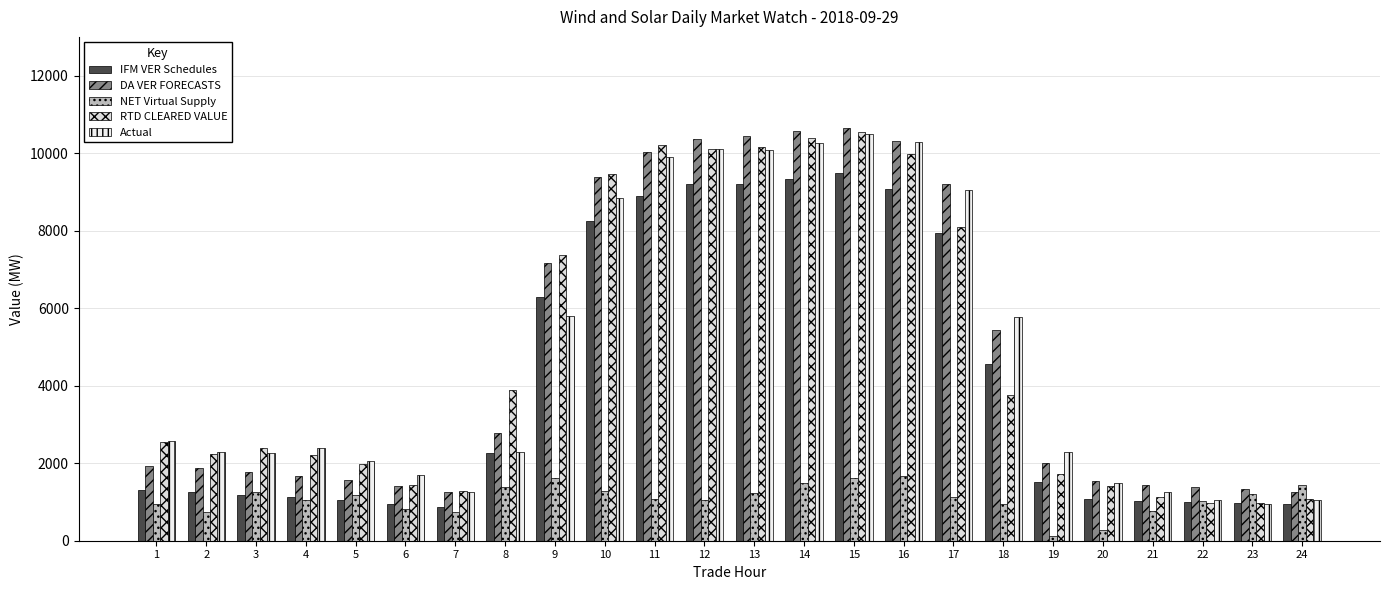

What is the difference between the maximum and minimum values in the NET Virtual Supply series?

1534.7